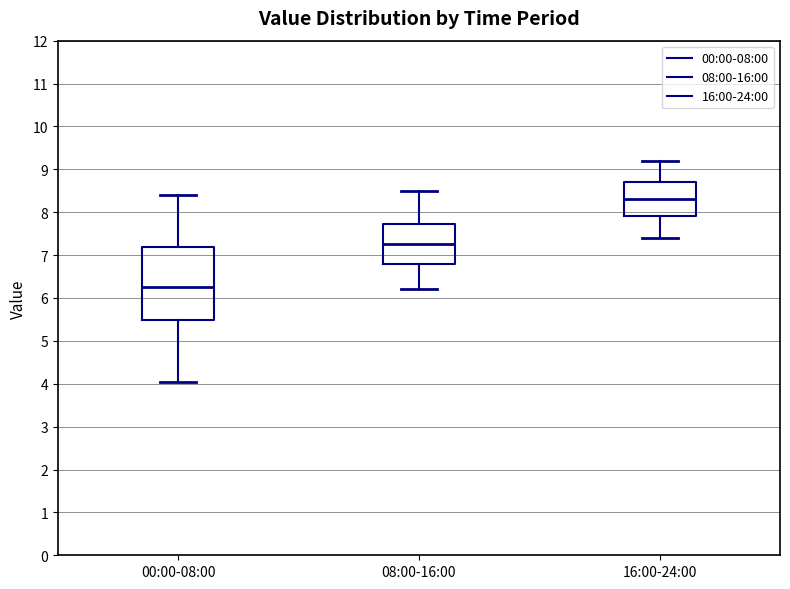

Where is the upper edge of the box for 00:00-08:00 on the y-axis? The values are not printed on the chart, so give them approximately, as read against the axis.

7.2